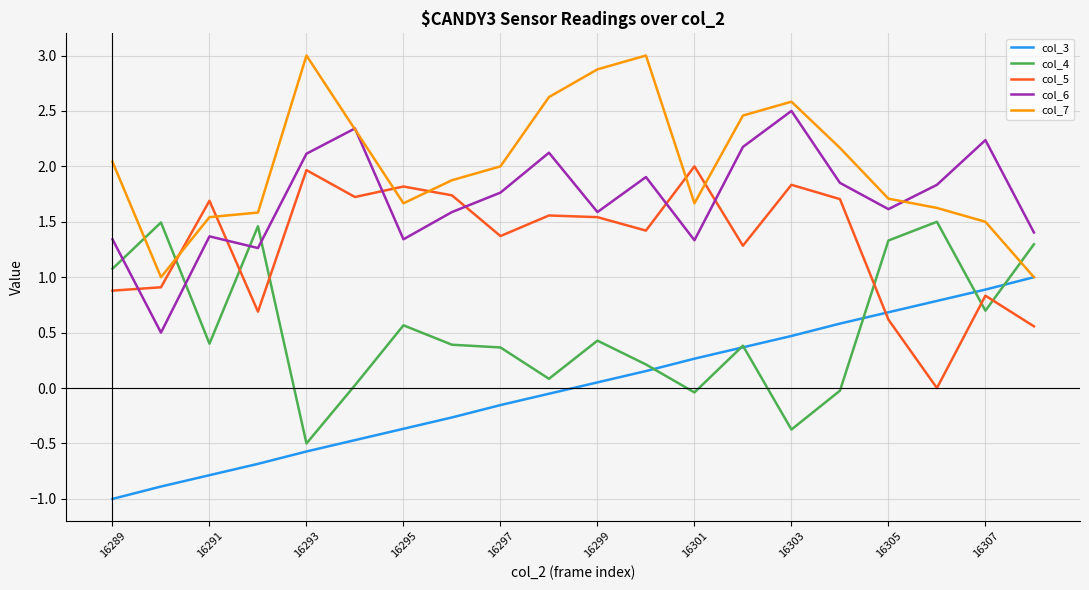

List the series in order of their peak value, lowest first.

col_3, col_4, col_5, col_6, col_7